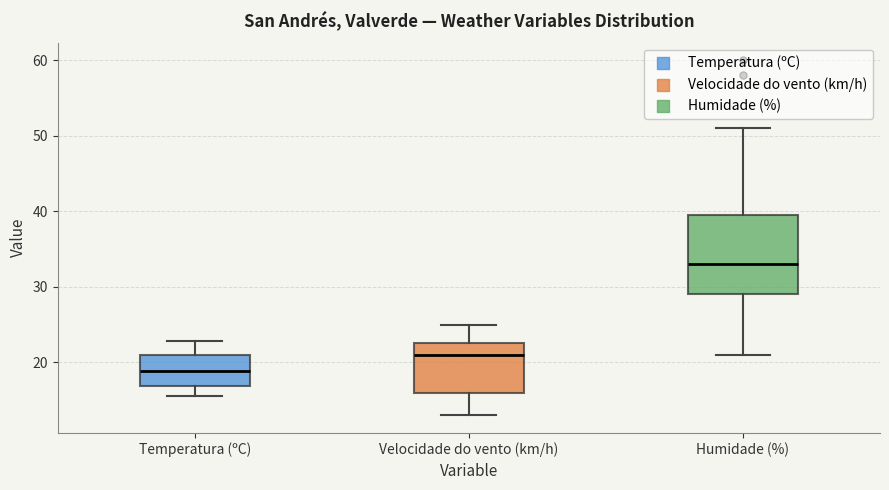

Reading left to right, read every box against the y-axis: the position of its median line, the range the box covers, and the ends of its whiskers. The values are not printed on the chart, so give them approximately, as read against the axis.

Temperatura (ºC): median 19, box 17 to 21, whiskers 16 to 23
Velocidade do vento (km/h): median 21, box 16 to 23, whiskers 13 to 25
Humidade (%): median 33, box 29 to 40, whiskers 21 to 51